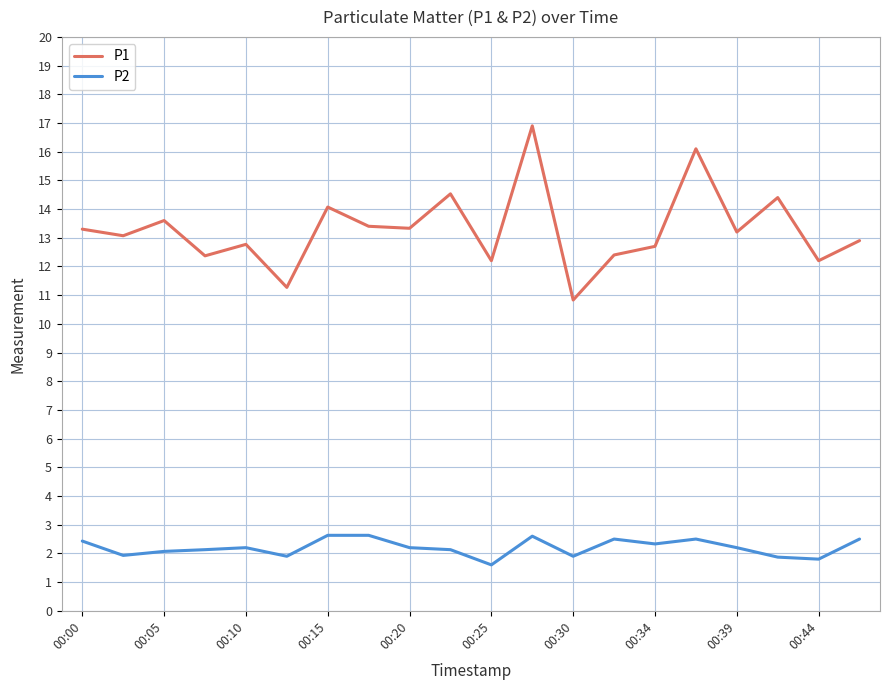

True or false: P1 and P2 intersect in this chart.

False